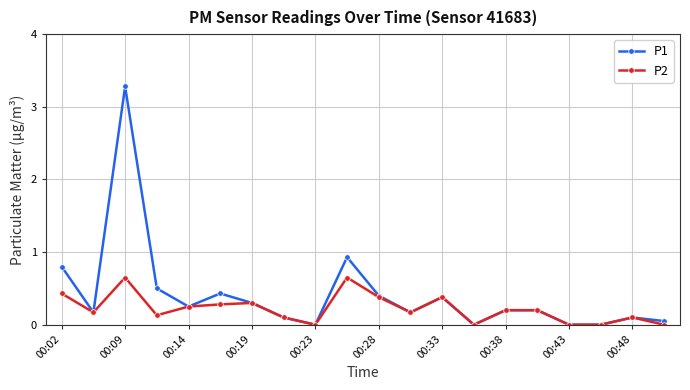

True or false: P1 has more than 2 points higher than both neighbors.

True